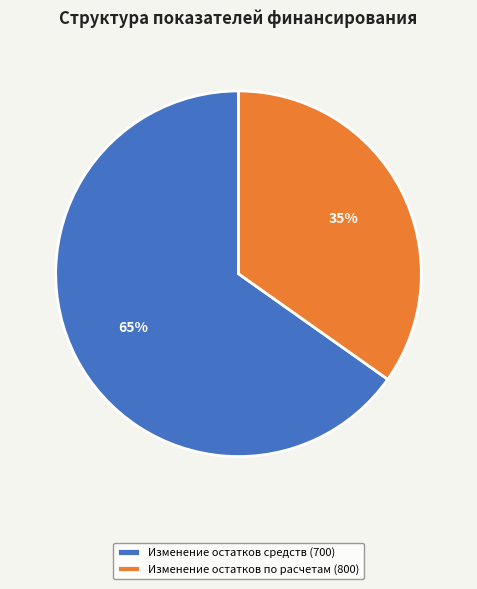

How many segments does this pie chart have?

2